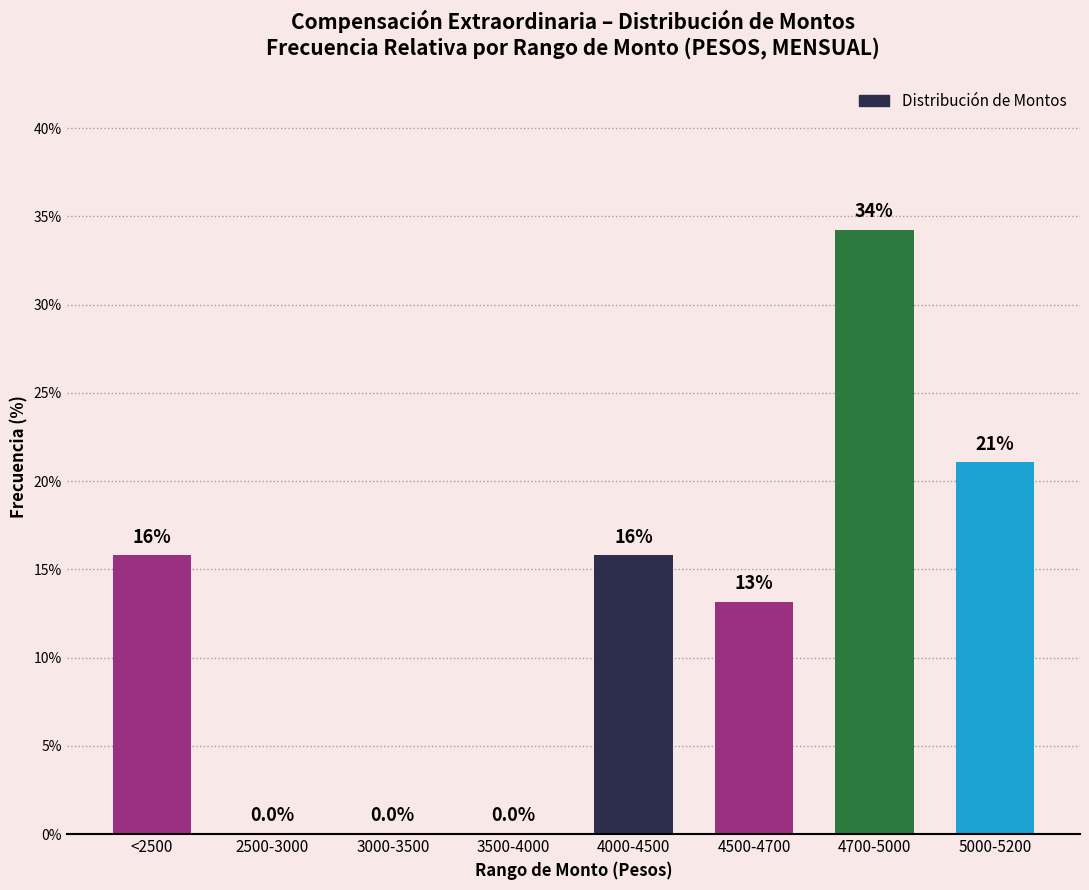

Which category has the highest value across all series?

4700-5000